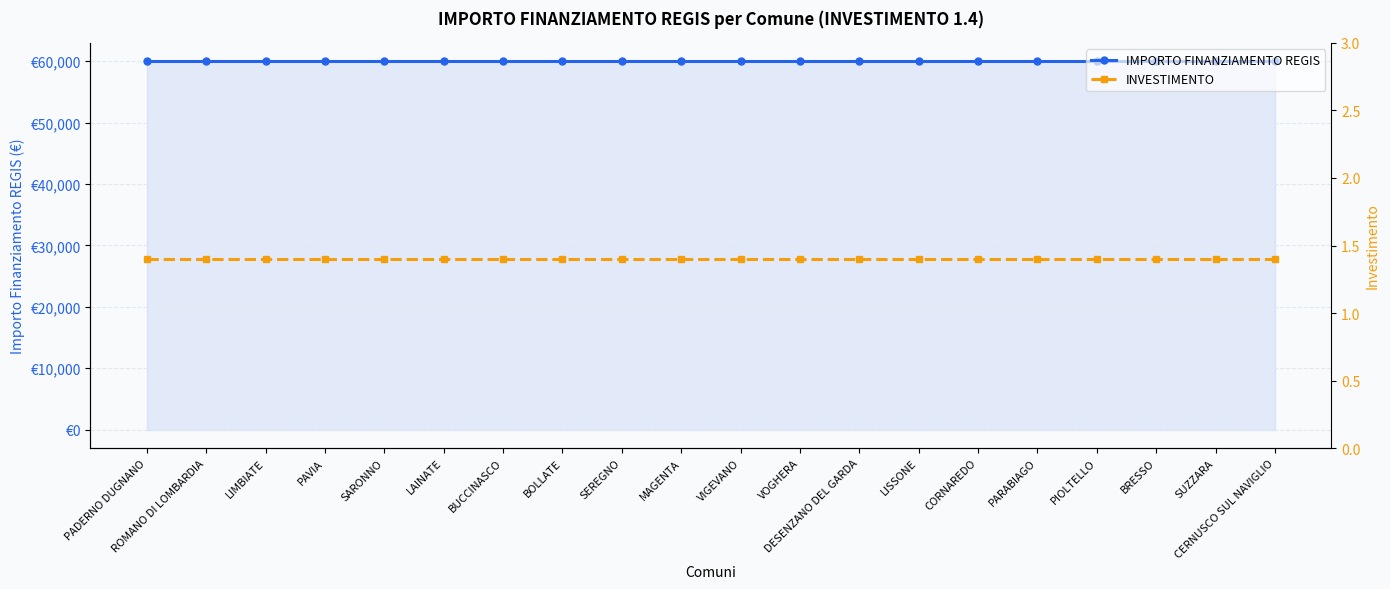

True or false: INVESTIMENTO has a value of 2.4 at LISSONE.

False